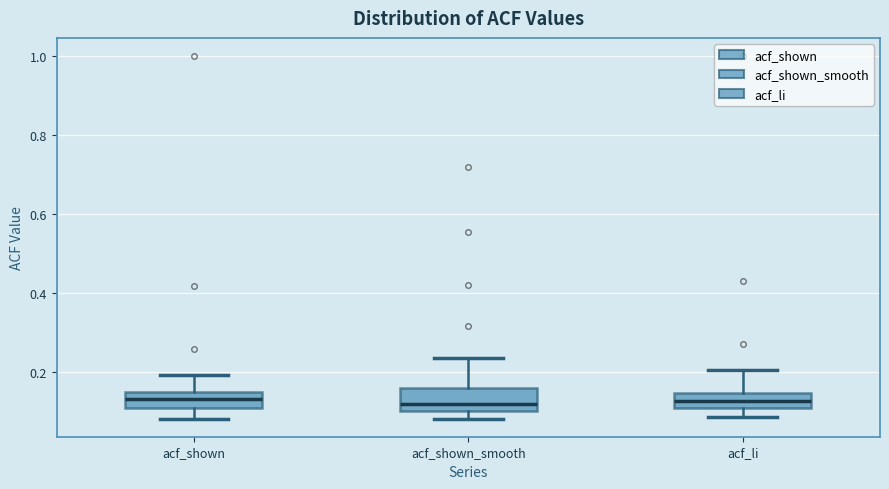

Reading left to right, transcribe this box plot: for each box, give where its median line is, the range the box spans, and where its two whiskers end, as read against the y-axis. The values are not printed on the chart, so give them approximately, as read against the axis.

acf_shown: median 0.12, box 0.10 to 0.14, whiskers 0.08 to 0.20
acf_shown_smooth: median 0.12, box 0.10 to 0.16, whiskers 0.08 to 0.24
acf_li: median 0.12, box 0.10 to 0.14, whiskers 0.08 to 0.20